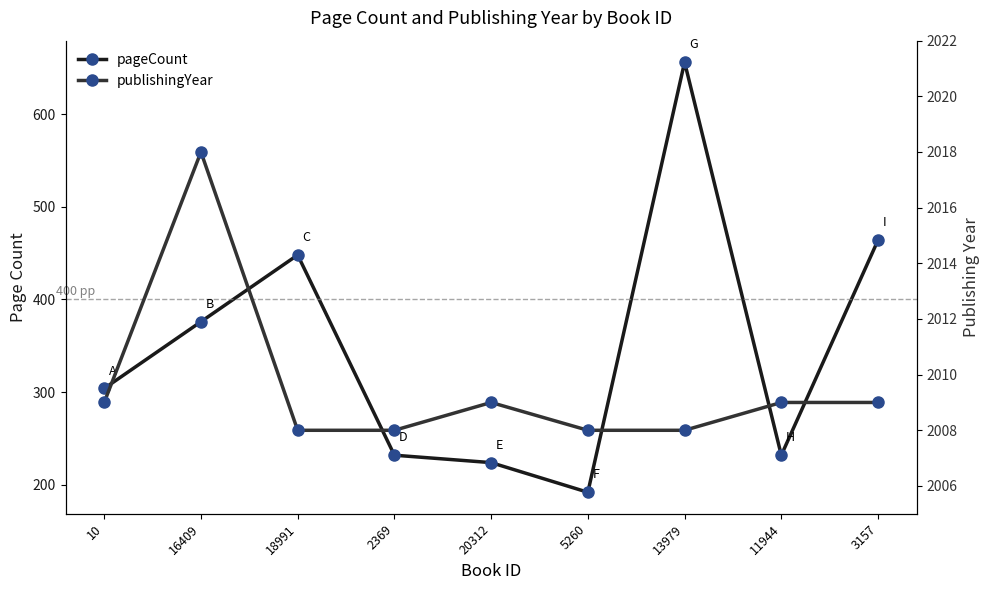

What is the total value across all series at 18991?

2456